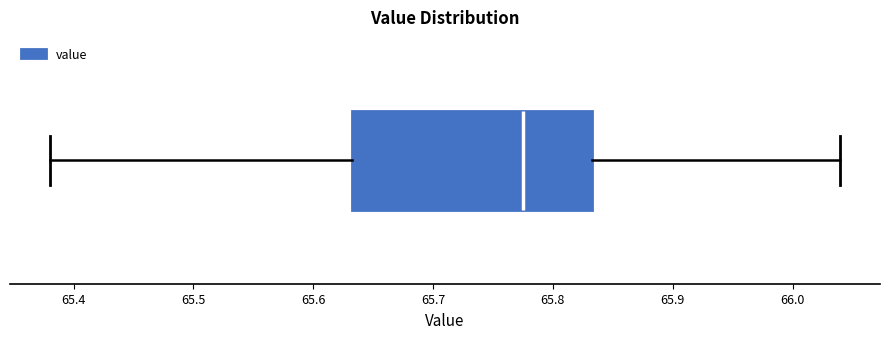

Transcribe this box plot: give where the median line is, the range the box spans, and where the two whiskers end, as read against the x-axis. The values are not printed on the chart, so give them approximately, as read against the axis.

median 65.78, box 65.63 to 65.83, whiskers 65.38 to 66.04